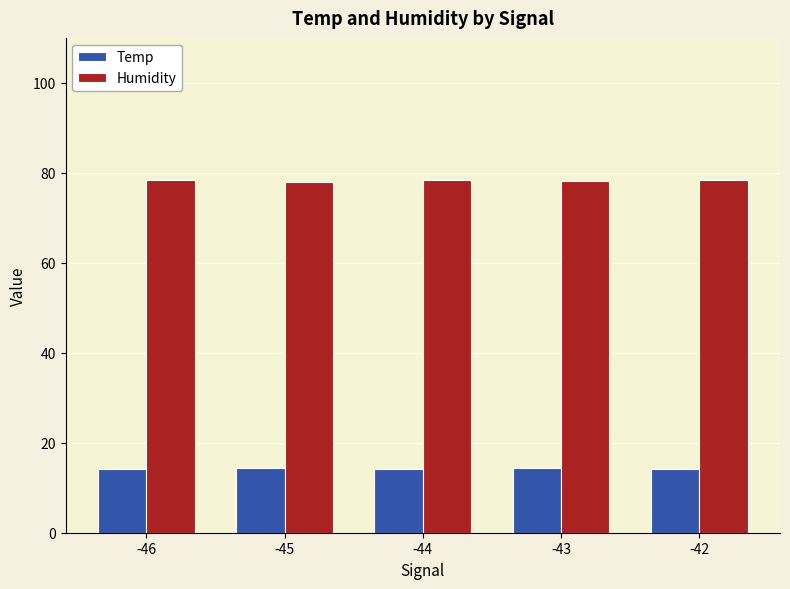

How many bars are there in total?

10